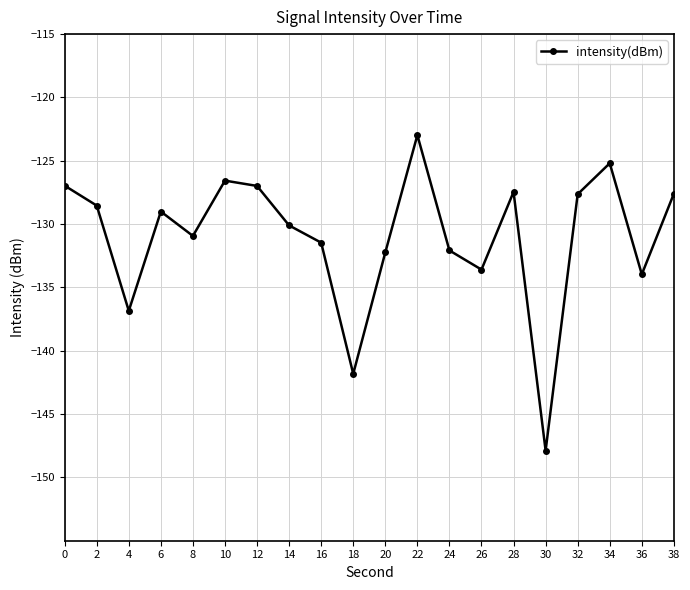

What is the greatest value displayed?

-123.0